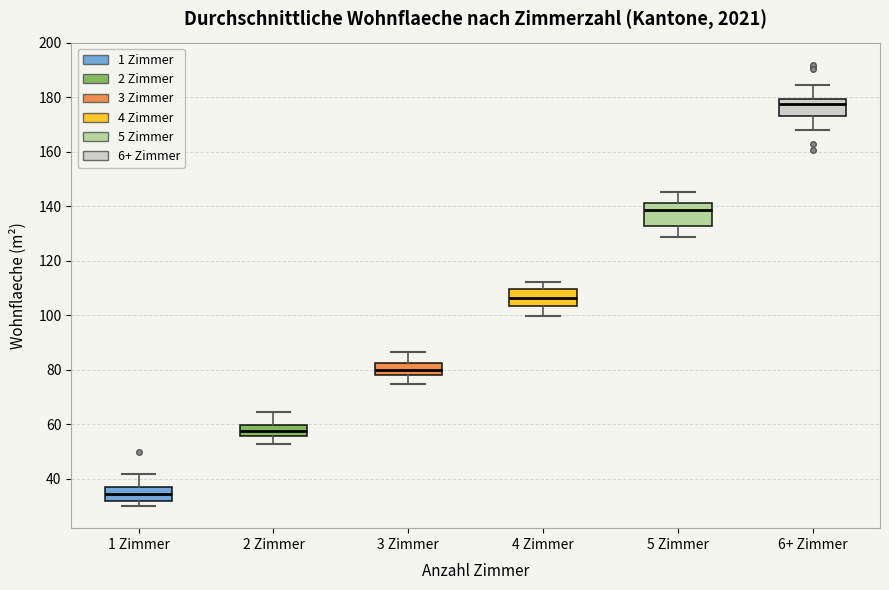

Which box's median line is the lowest?

1 Zimmer